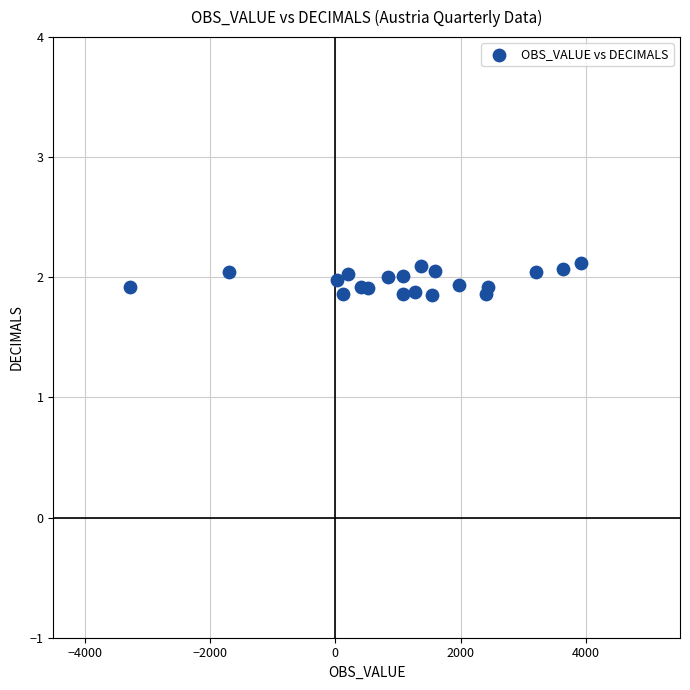

What is the range of X values (max minus min)?

7194.6